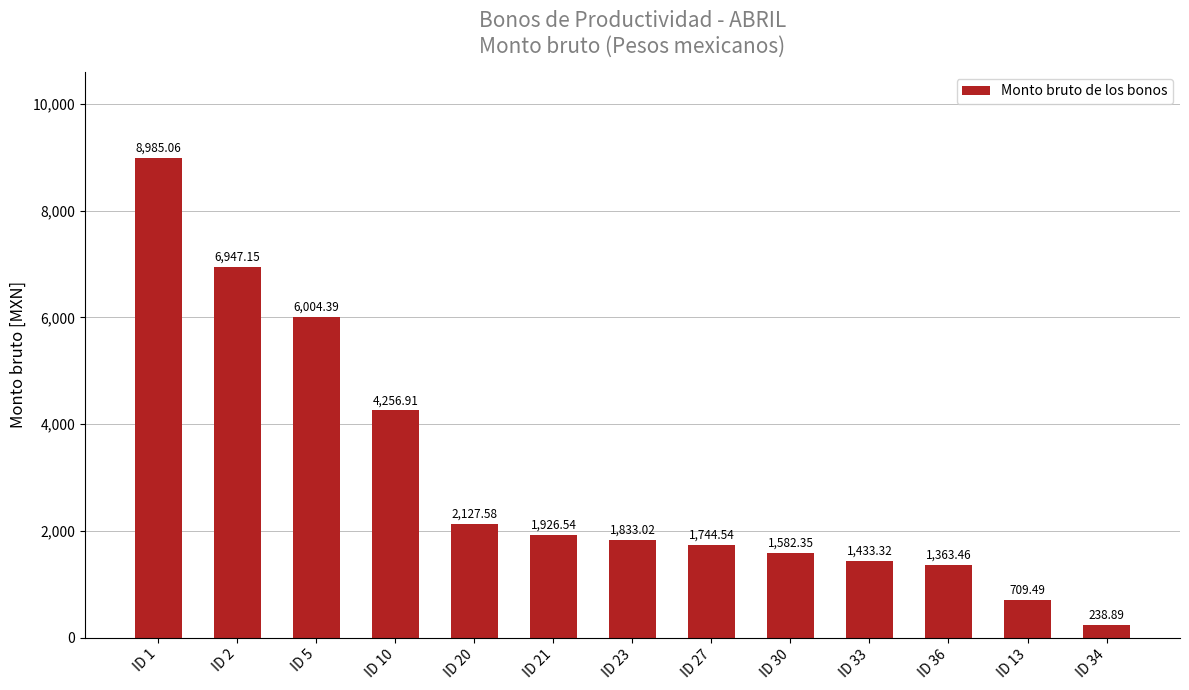

What is the change in value from ID 23 to ID 30?

-250.7